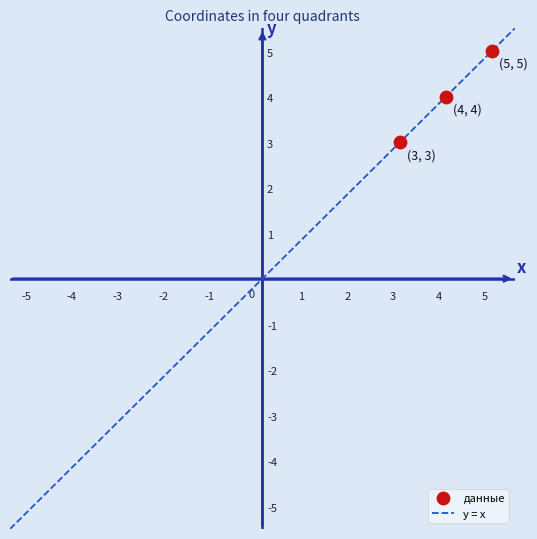

What is the average Y value?

4